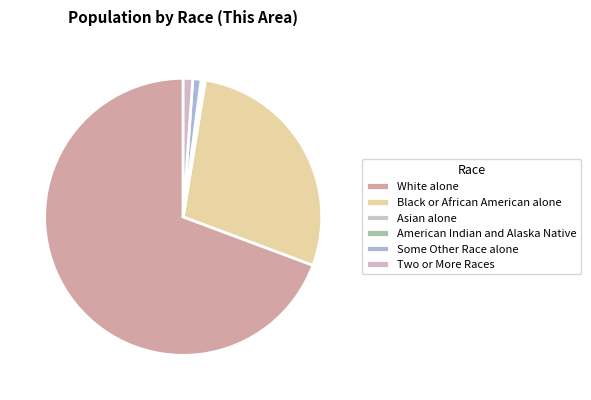

Rank the categories by value from highest to lowest.

White alone, Black or African American alone, Two or More Races, Some Other Race alone, American Indian and Alaska Native, Asian alone